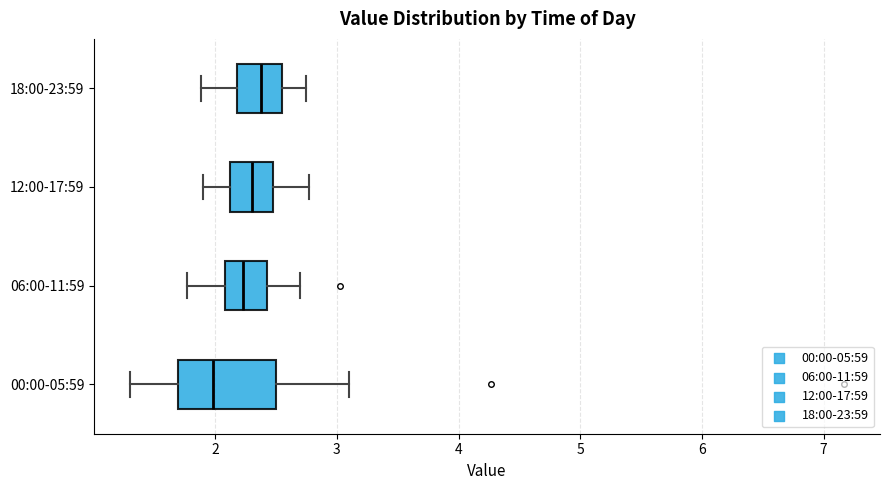

Comparing the boxes themselves (not the whiskers), which one is the widest?

00:00-05:59